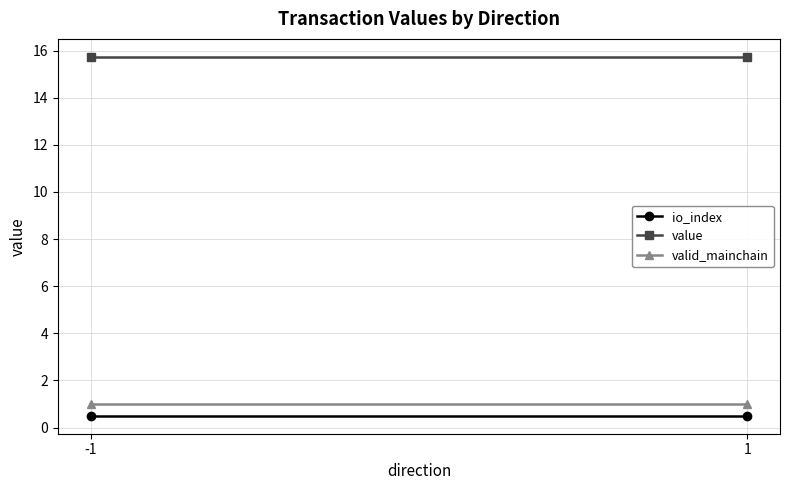

What is the average value of the value series?

15.7